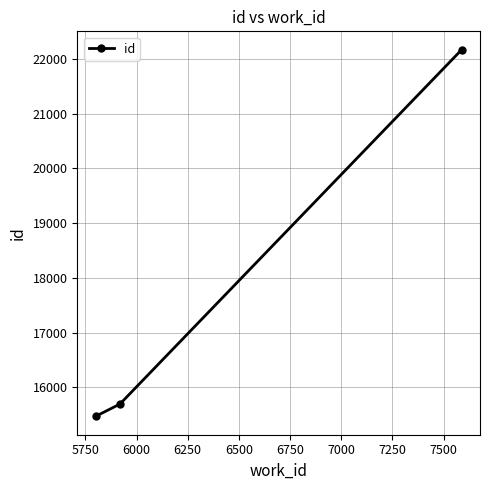

Reading left to right, transcribe all the data shown in this chart.

15468	15694	22169